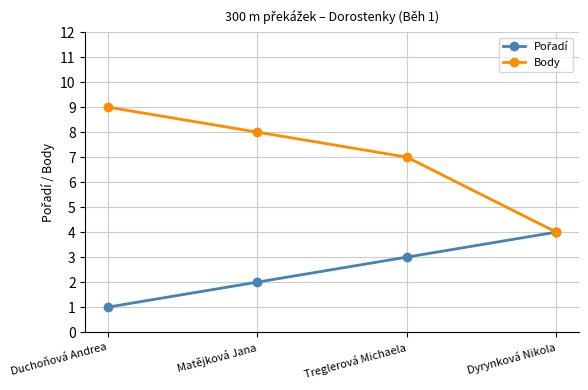

Read the Body value at Matějková Jana.

8